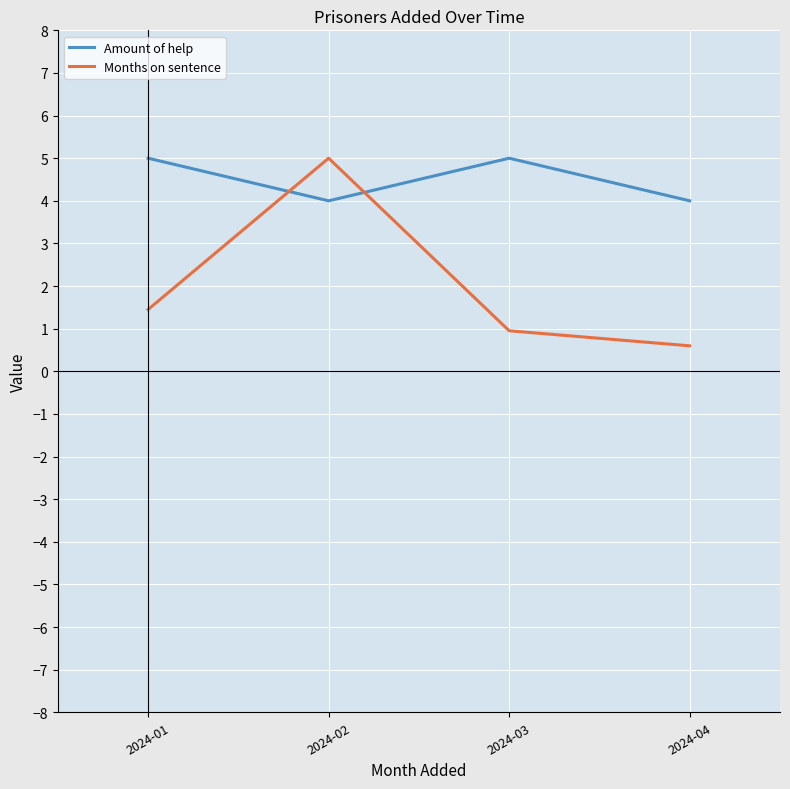

Count the number of categories in the chart.

4